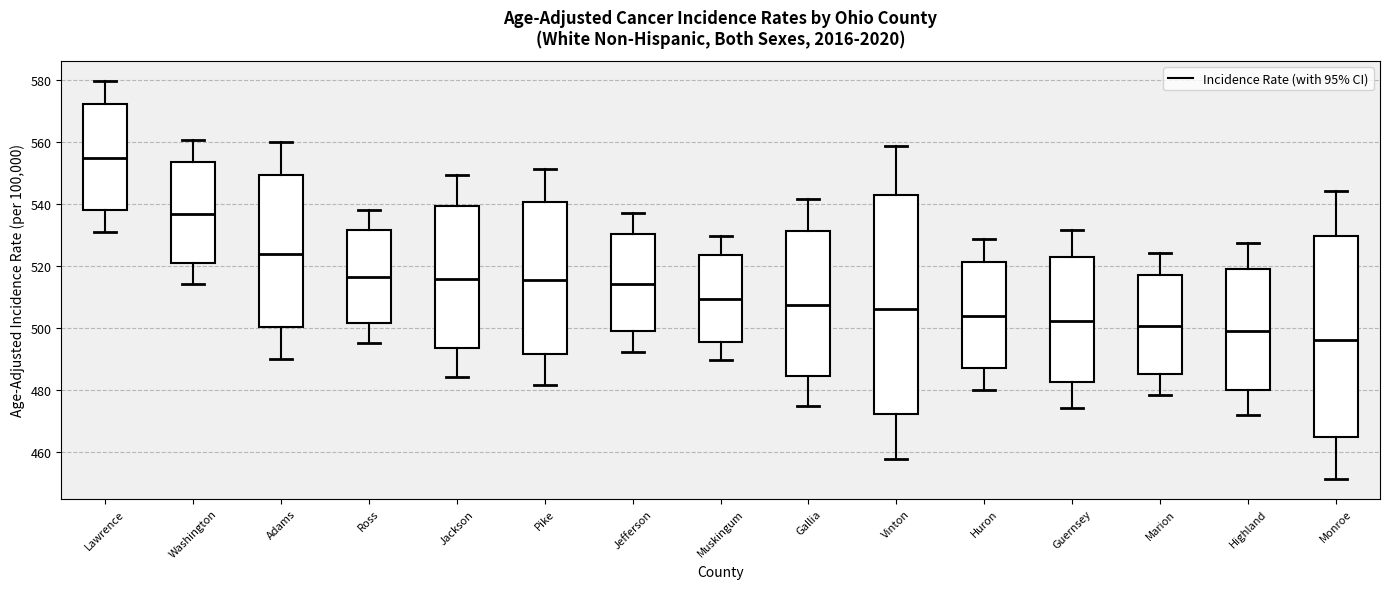

Reading left to right, transcribe this box plot: for each box, give where its median line is, the range the box spans, and where its two whiskers end, as read against the y-axis. The values are not printed on the chart, so give them approximately, as read against the axis.

Lawrence: median 554, box 538 to 572, whiskers 530 to 580
Washington: median 536, box 520 to 554, whiskers 514 to 560
Adams: median 524, box 500 to 550, whiskers 490 to 560
Ross: median 516, box 502 to 532, whiskers 496 to 538
Jackson: median 516, box 494 to 540, whiskers 484 to 550
Pike: median 516, box 492 to 540, whiskers 482 to 552
Jefferson: median 514, box 498 to 530, whiskers 492 to 538
Muskingum: median 510, box 496 to 524, whiskers 490 to 530
Gallia: median 508, box 484 to 532, whiskers 474 to 542
Vinton: median 506, box 472 to 542, whiskers 458 to 558
Huron: median 504, box 488 to 522, whiskers 480 to 528
Guernsey: median 502, box 482 to 522, whiskers 474 to 532
Marion: median 500, box 486 to 518, whiskers 478 to 524
Highland: median 500, box 480 to 518, whiskers 472 to 528
Monroe: median 496, box 464 to 530, whiskers 452 to 544